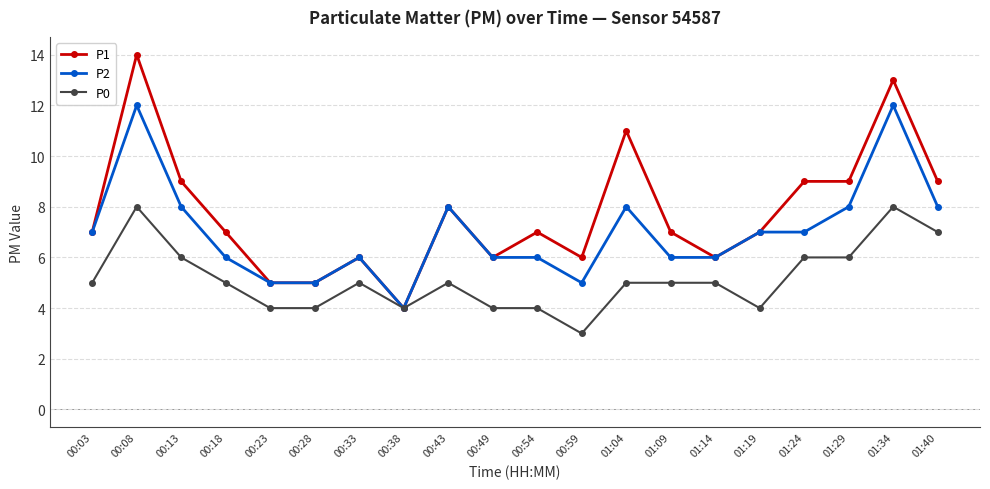

What is the maximum value shown in the chart?

14